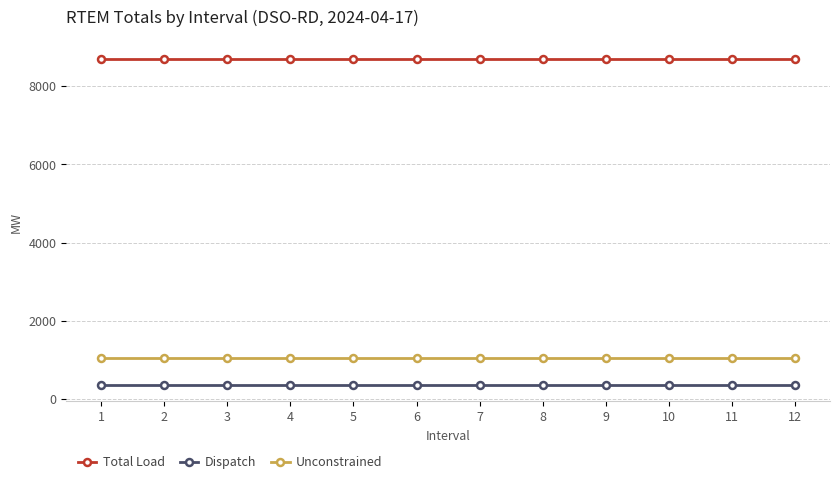

What is the spread (max minus min) of values at 11?

8342.1